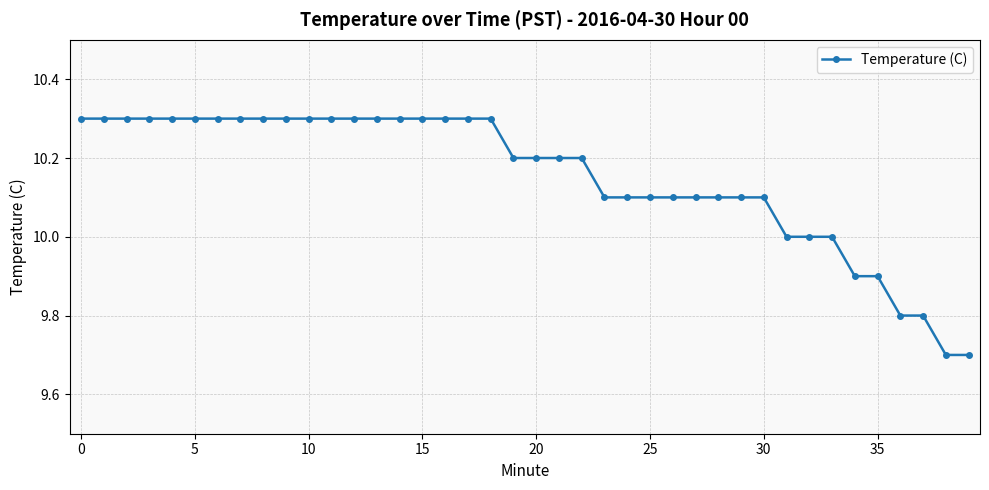

What is the difference between the second highest and second lowest values?

0.6